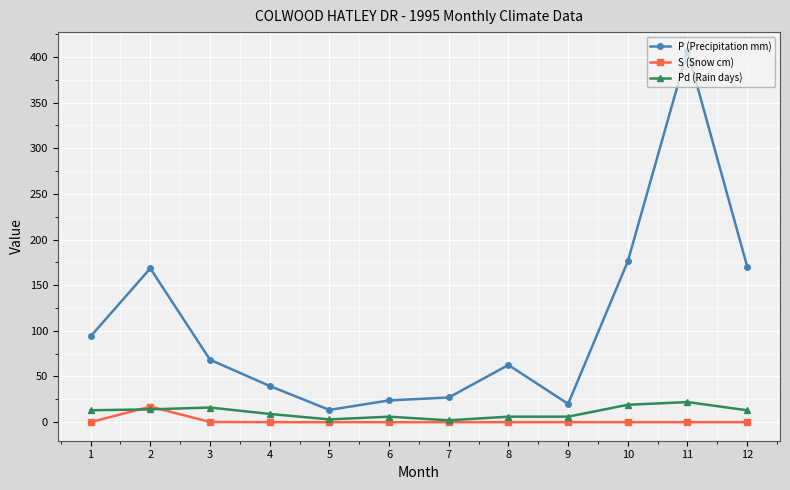

Where is the first local maximum for P (Precipitation mm)?

2